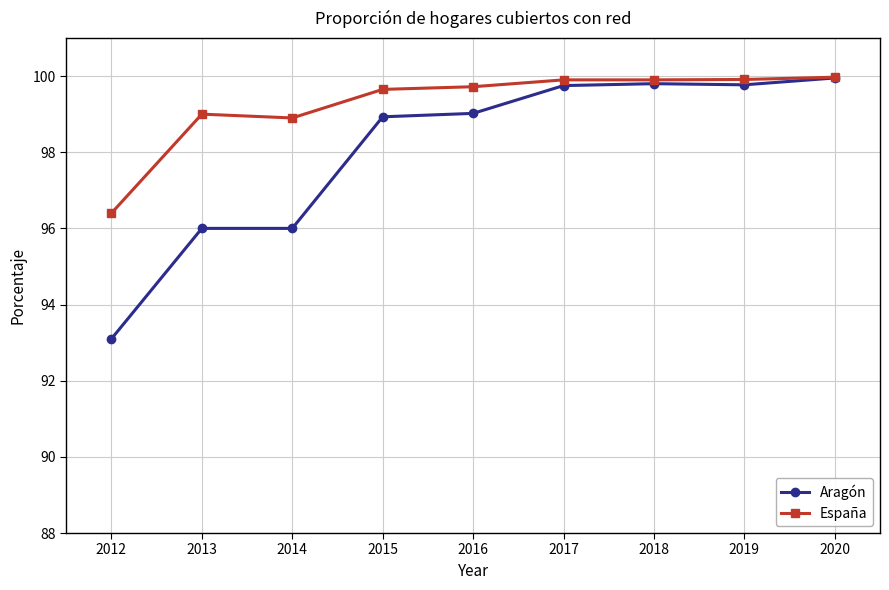

Which series has the largest total across all categories?

España